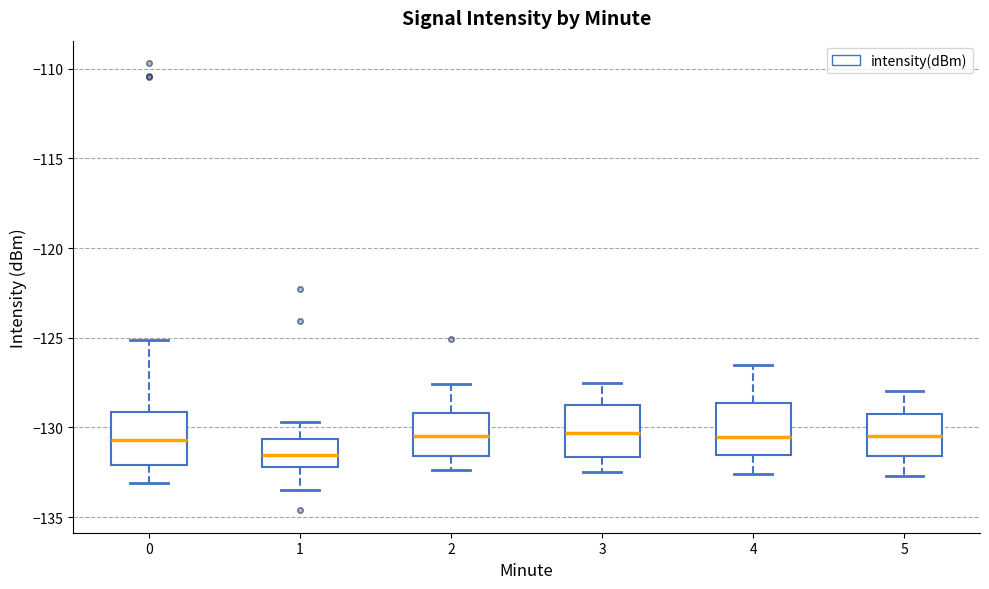

Reading left to right, read every box against the y-axis: the position of its median line, the range the box covers, and the ends of its whiskers. The values are not printed on the chart, so give them approximately, as read against the axis.

0: median -130.5, box -132.0 to -129.0, whiskers -133.0 to -125.0
1: median -131.5, box -132.0 to -130.5, whiskers -133.5 to -129.5
2: median -130.5, box -131.5 to -129.0, whiskers -132.5 to -127.5
3: median -130.5, box -131.5 to -128.5, whiskers -132.5 to -127.5
4: median -130.5, box -131.5 to -128.5, whiskers -132.5 to -126.5
5: median -130.5, box -131.5 to -129.0, whiskers -132.5 to -128.0